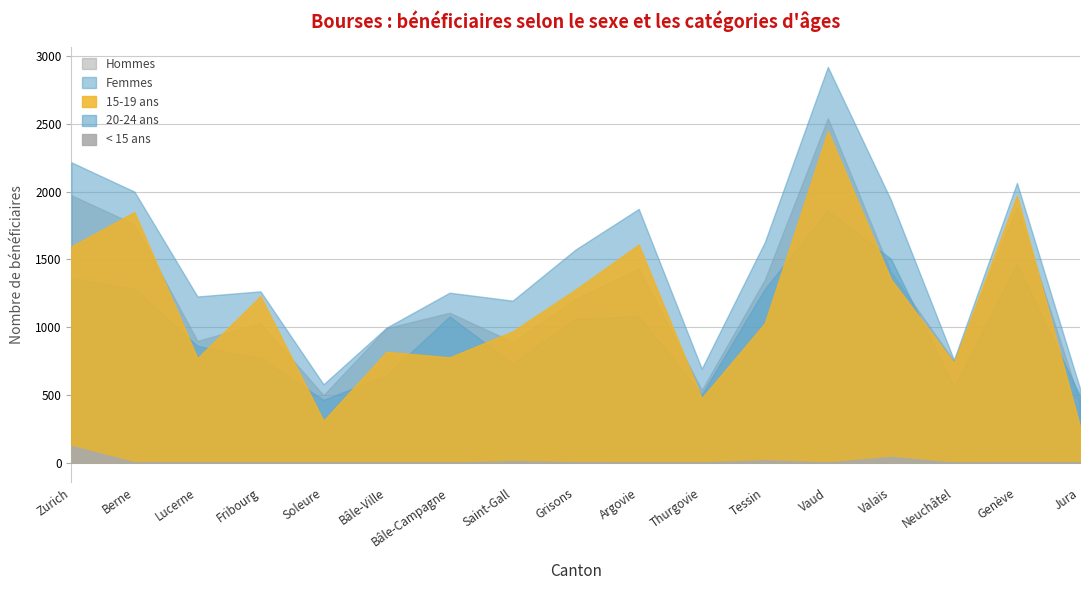

What position from the right is Bâle-Campagne?

11